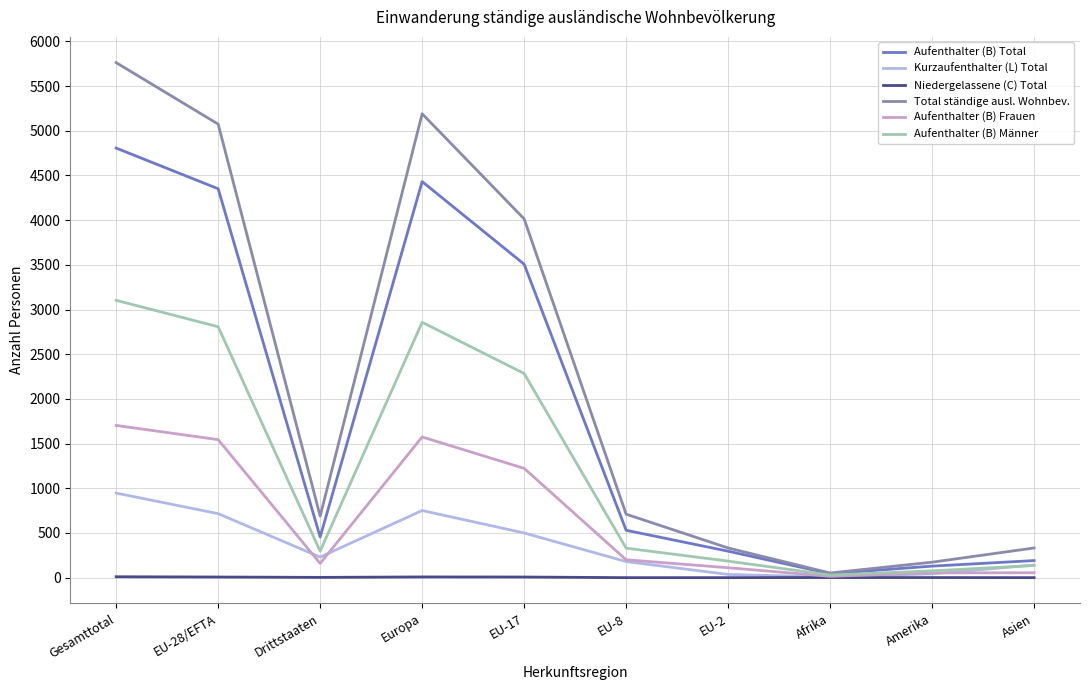

The Niedergelassene (C) Total series shows 10 at Gesamttotal. True or false?

True